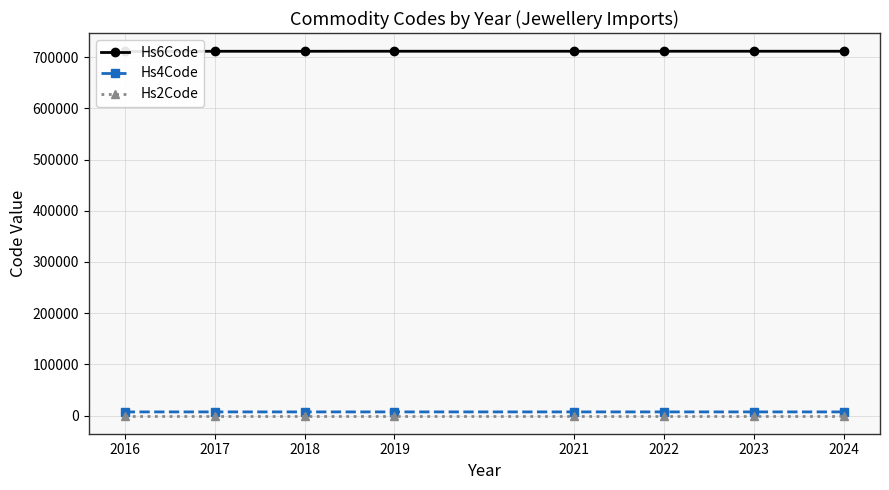

What is the difference between the maximum and minimum values in the Hs6Code series?

470